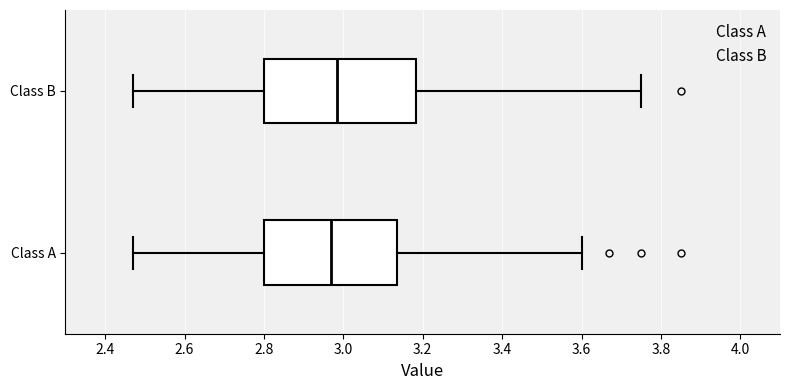

Where is the right edge of the box for Class A on the x-axis? The values are not printed on the chart, so give them approximately, as read against the axis.

3.14